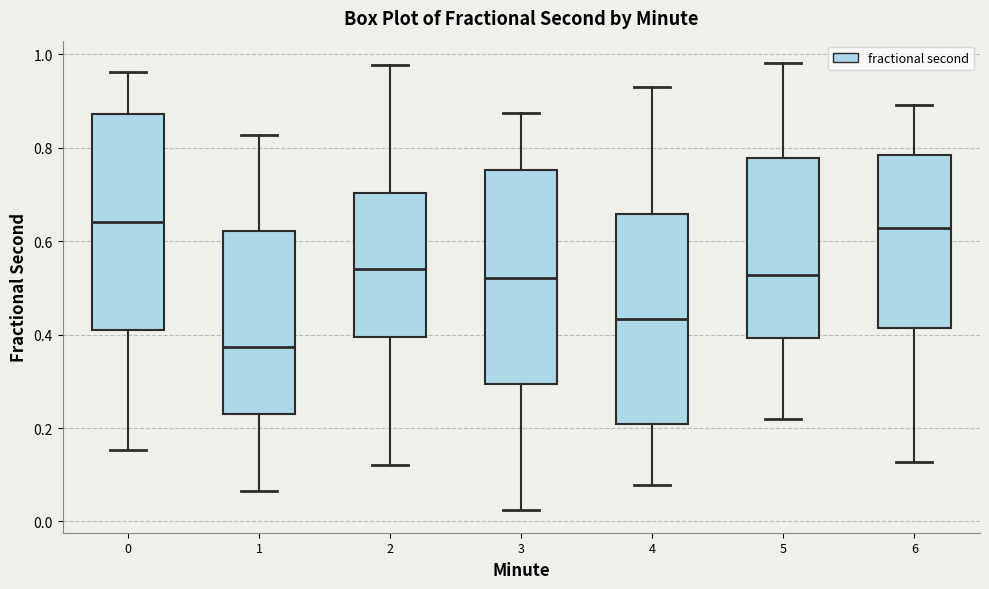

Reading left to right, read every box against the y-axis: the position of its median line, the range the box covers, and the ends of its whiskers. The values are not printed on the chart, so give them approximately, as read against the axis.

0: median 0.64, box 0.42 to 0.88, whiskers 0.16 to 0.96
1: median 0.38, box 0.22 to 0.62, whiskers 0.06 to 0.82
2: median 0.54, box 0.40 to 0.70, whiskers 0.12 to 0.98
3: median 0.52, box 0.30 to 0.76, whiskers 0.02 to 0.88
4: median 0.44, box 0.20 to 0.66, whiskers 0.08 to 0.92
5: median 0.52, box 0.40 to 0.78, whiskers 0.22 to 0.98
6: median 0.62, box 0.42 to 0.78, whiskers 0.12 to 0.90